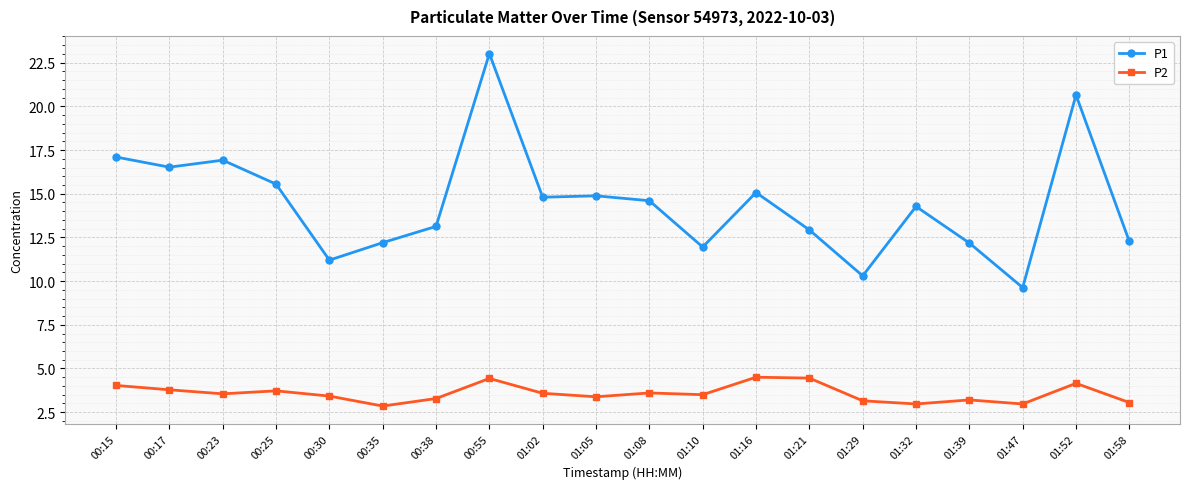

What is the sum of the P2 values at 00:23 and 01:05?

6.9